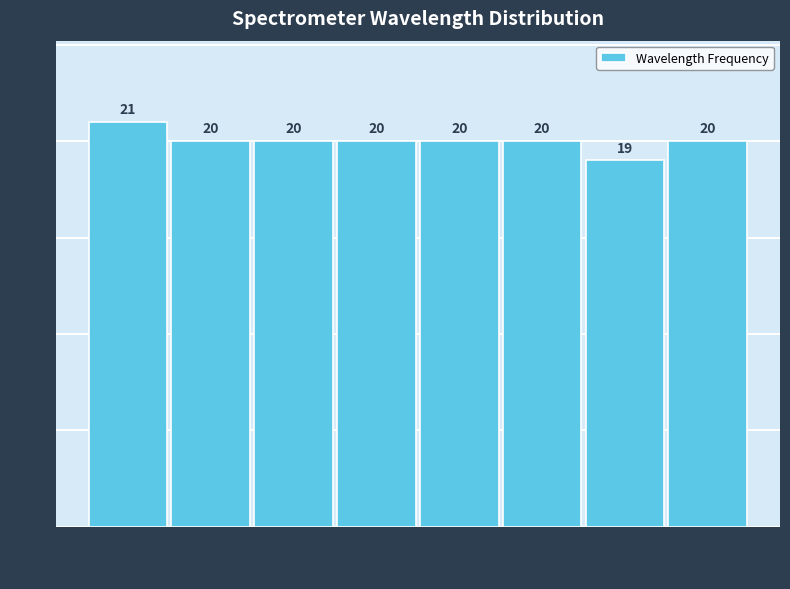

Reading left to right, what are all the values shown in this chart?

21	20	20	20	20	20	19	20